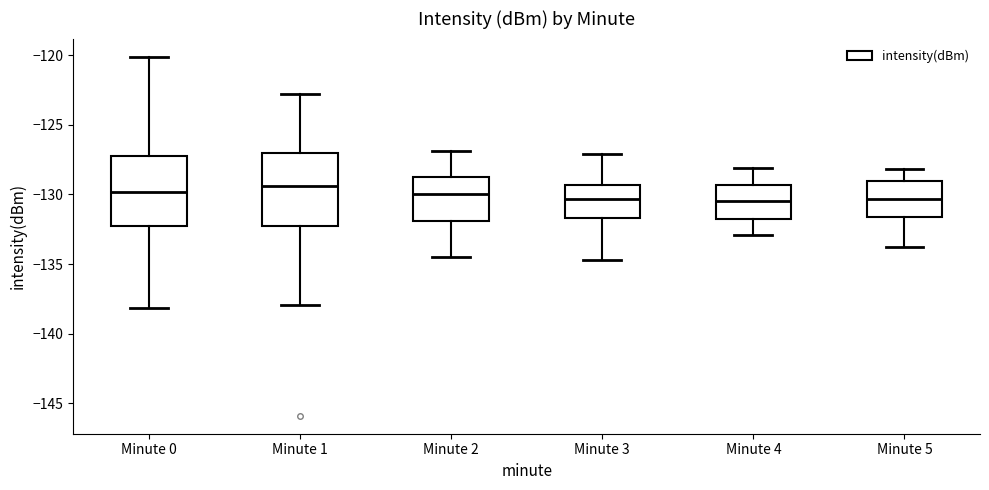

Reading left to right, transcribe this box plot: for each box, give where its median line is, the range the box spans, and where its two whiskers end, as read against the y-axis. The values are not printed on the chart, so give them approximately, as read against the axis.

Minute 0: median -130.0, box -132.0 to -127.0, whiskers -138.0 to -120.0
Minute 1: median -129.5, box -132.5 to -127.0, whiskers -138.0 to -123.0
Minute 2: median -130.0, box -132.0 to -128.5, whiskers -134.5 to -127.0
Minute 3: median -130.5, box -131.5 to -129.5, whiskers -134.5 to -127.0
Minute 4: median -130.5, box -132.0 to -129.5, whiskers -133.0 to -128.0
Minute 5: median -130.5, box -131.5 to -129.0, whiskers -134.0 to -128.0